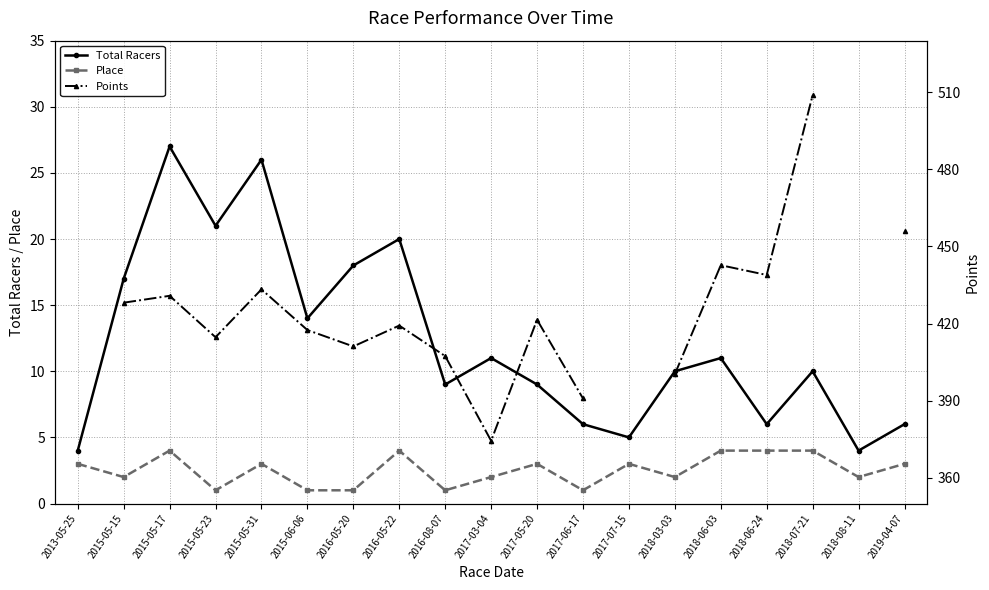

True or false: Place and Total Racers cross at least once.

False